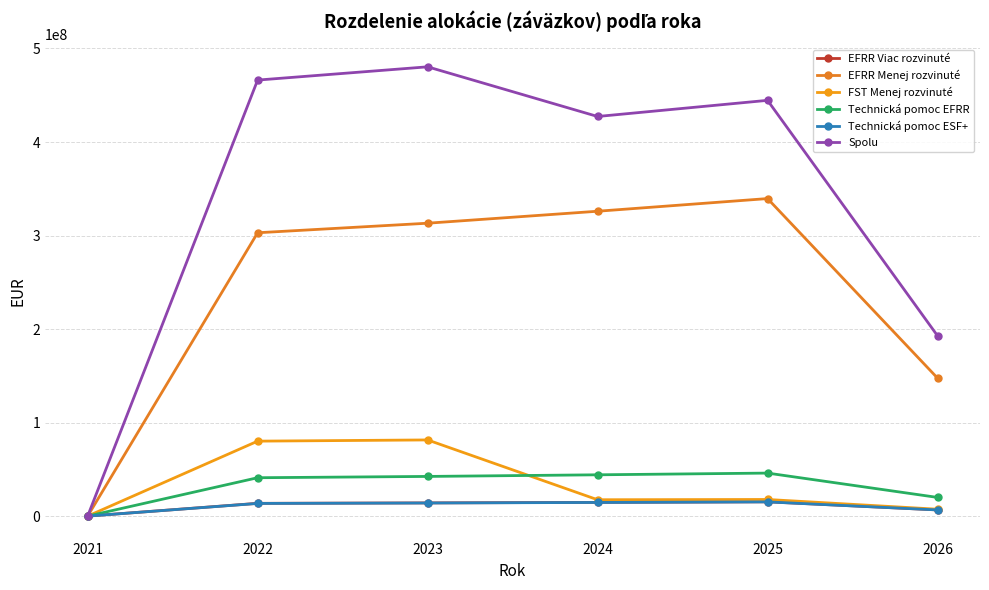

What is the value of the EFRR Viac rozvinuté point at the 3rd from the left?

14125679